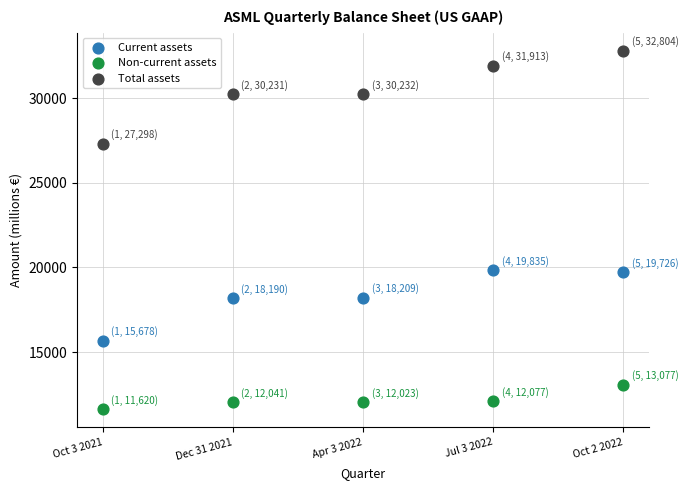

Which series reaches the maximum Y coordinate?

Total assets